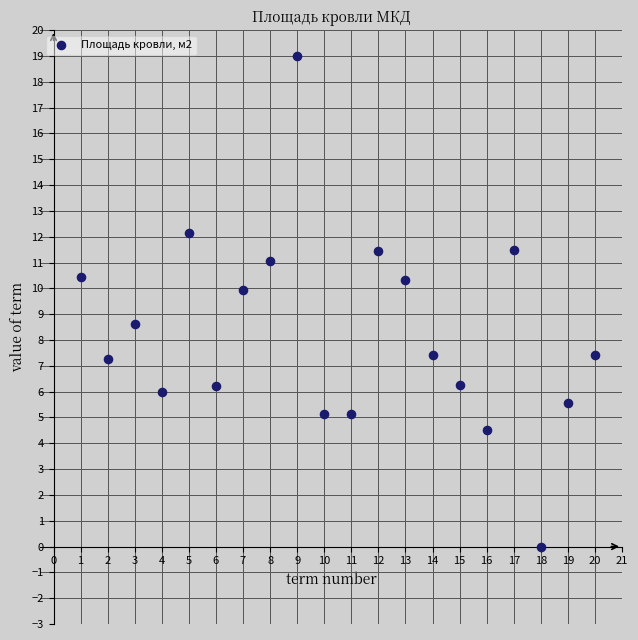

What Y value in the scatter plot is closest to 9?

8.6